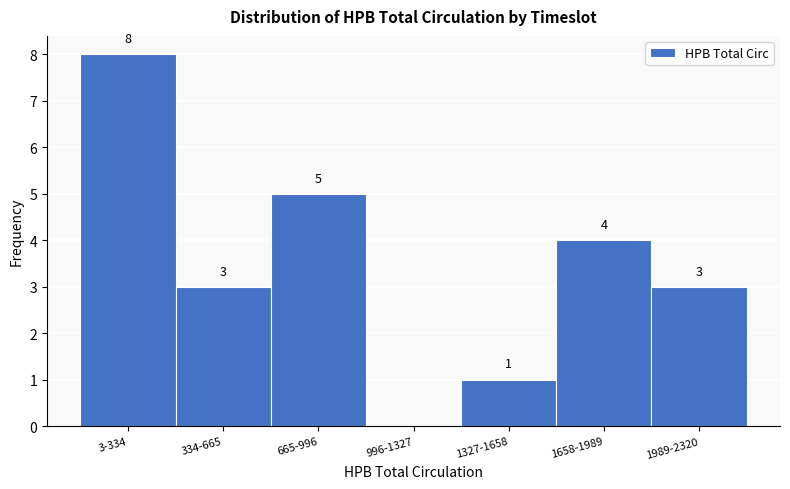

Reading left to right, transcribe all the data shown in this chart.

3-334=8	334-665=3	665-996=5	996-1327=0	1327-1658=1	1658-1989=4	1989-2320=3